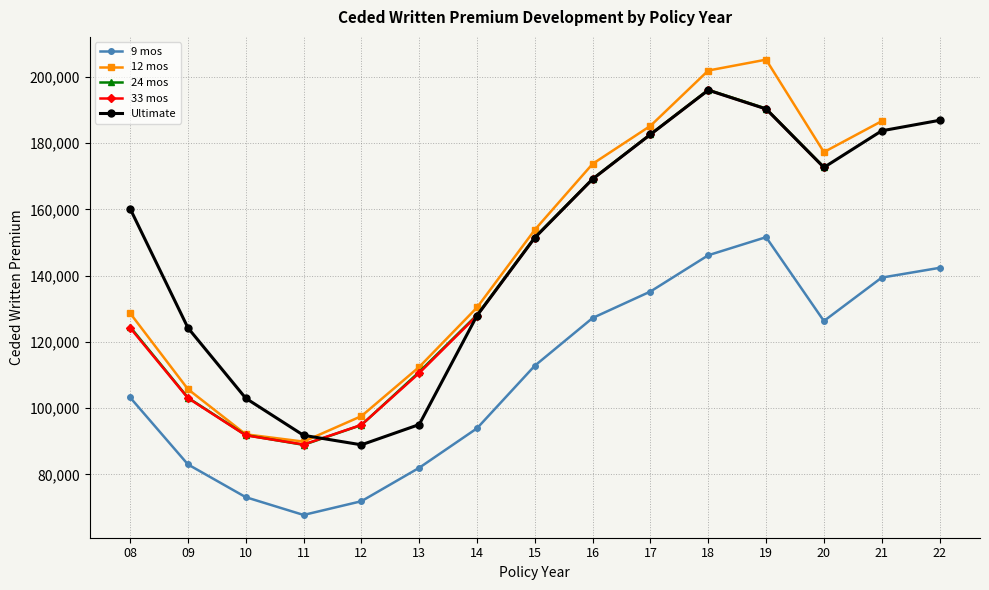

Read the 24 mos value at 19.

190418.0